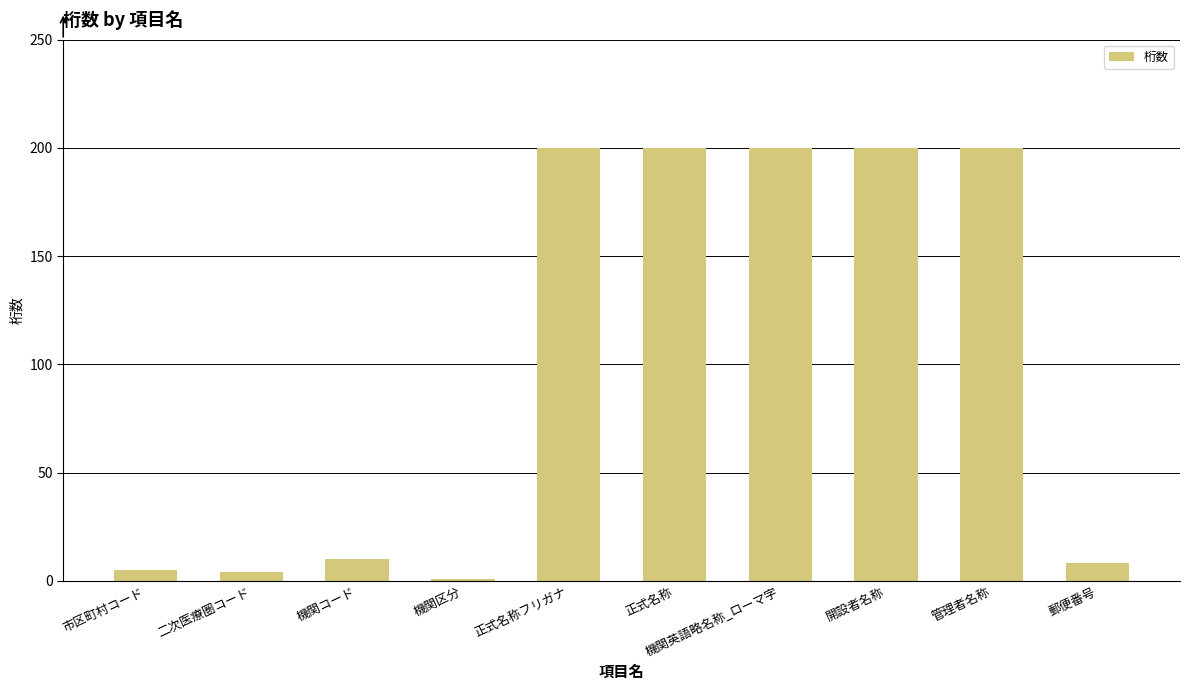

Which has a higher value, 二次医療圏コード or 機関コード?

機関コード